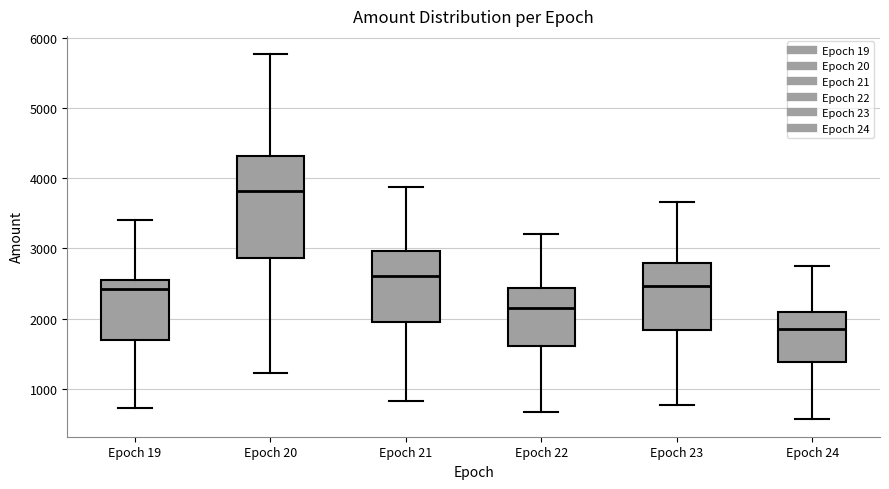

Which box's median line is the lowest?

Epoch 24